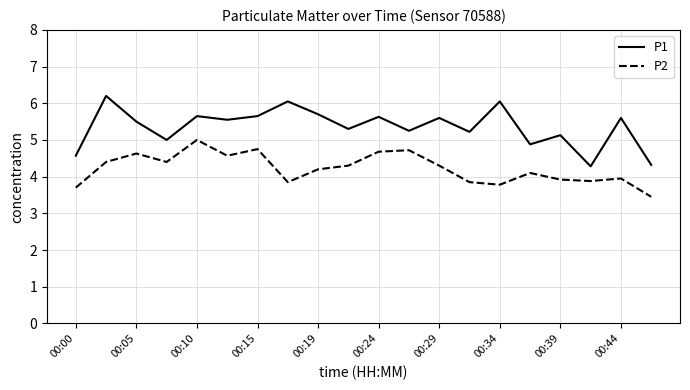

Which series has the largest range (max minus min)?

P1